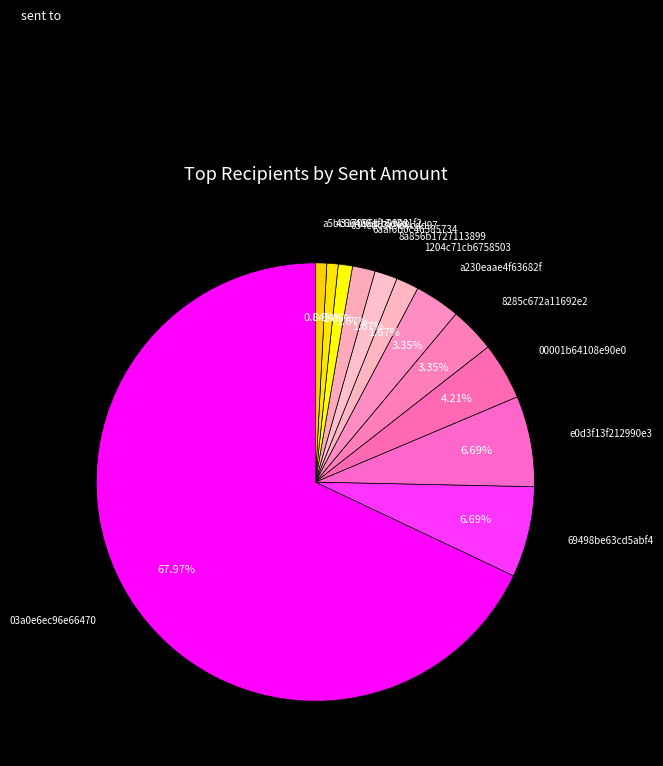

How many segments does this pie chart have?

12